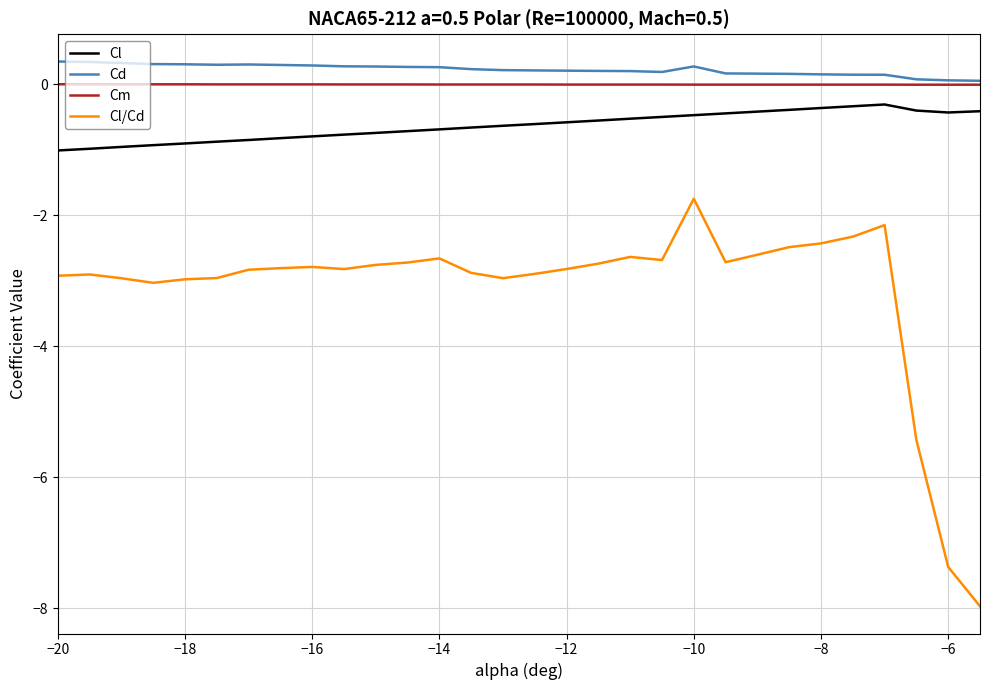

True or false: Cl and Cd intersect in this chart.

False